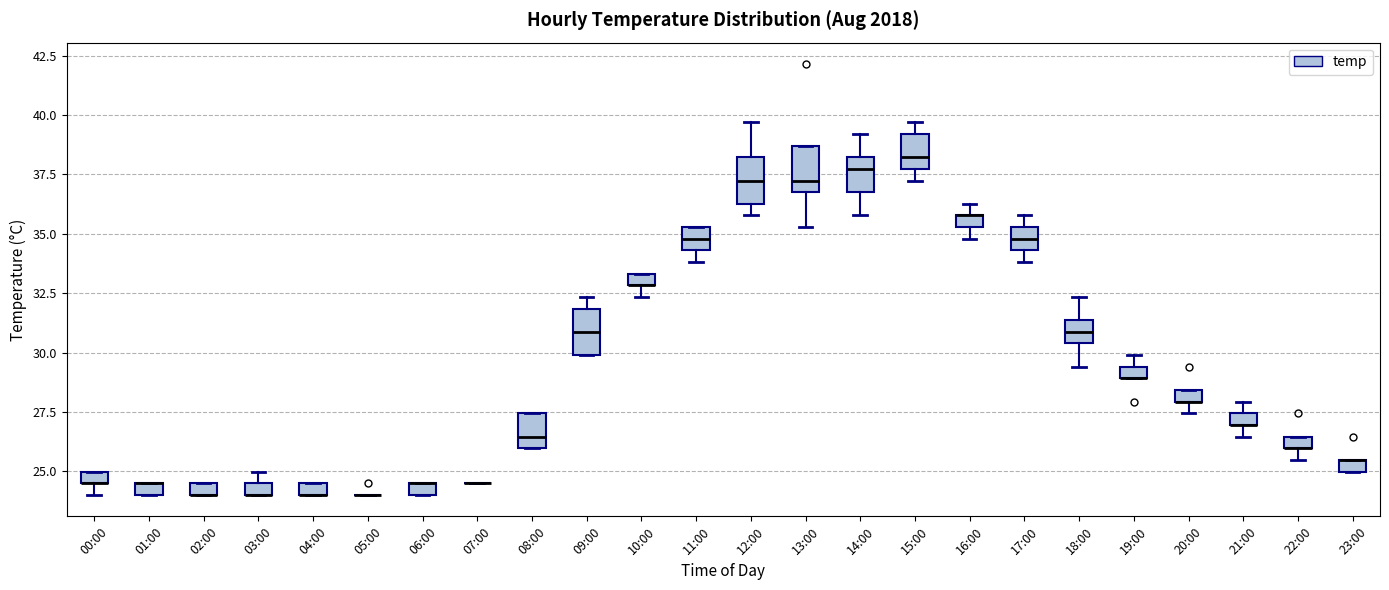

Where is the upper edge of the box for 22:00 on the y-axis? The values are not printed on the chart, so give them approximately, as read against the axis.

26.5